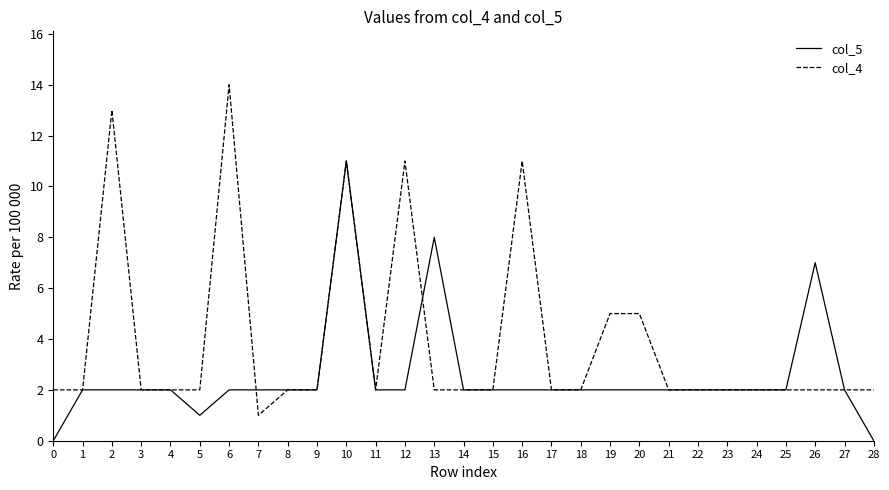

Rank the series by their maximum value, from highest to lowest.

col_4, col_5